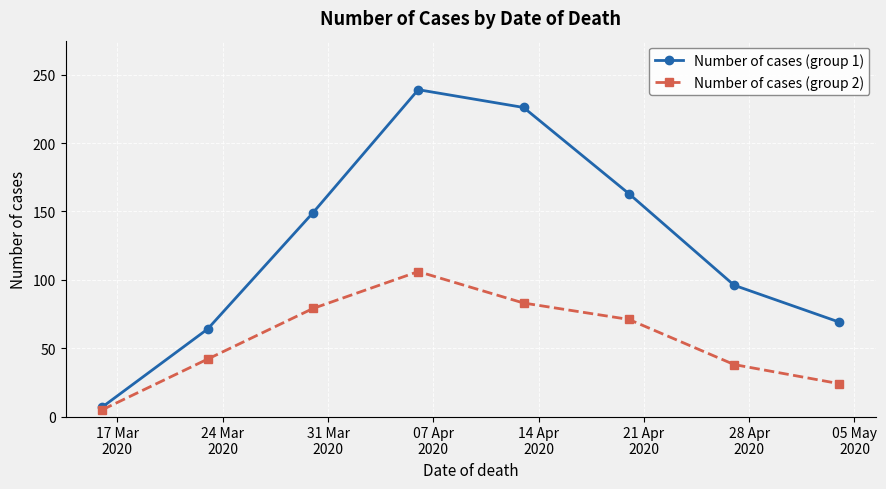

What is the minimum value for Number of cases (group 2)?

5